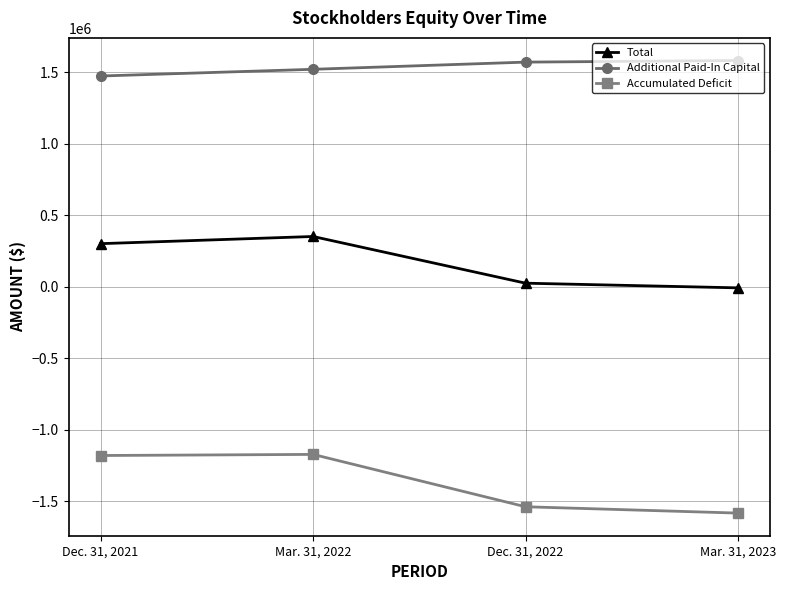

True or false: Total has more than 1 interior local peaks.

False